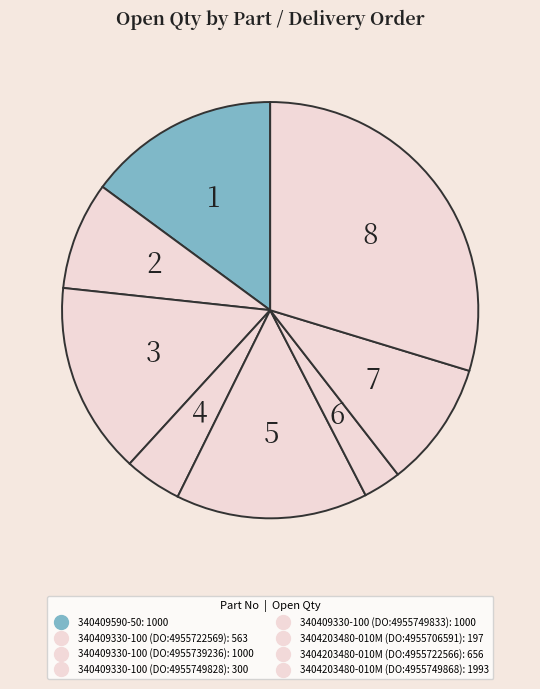

Do 340409330-100 (DO:4955739236) and 340409590-50 together represent more than half of the pie?

No